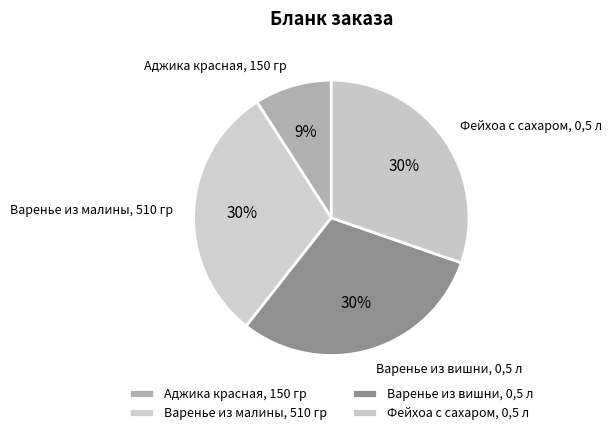

Does Фейхоа с сахаром, 0,5 л represent more than half of the total?

No